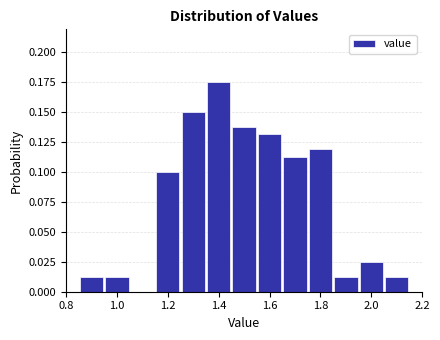

How tall is the bar that spans 1.85 to 1.95 on the x-axis? Neither the bar edges nor the heights are printed on the chart, so give them approximately, as read against the axes.

0.015